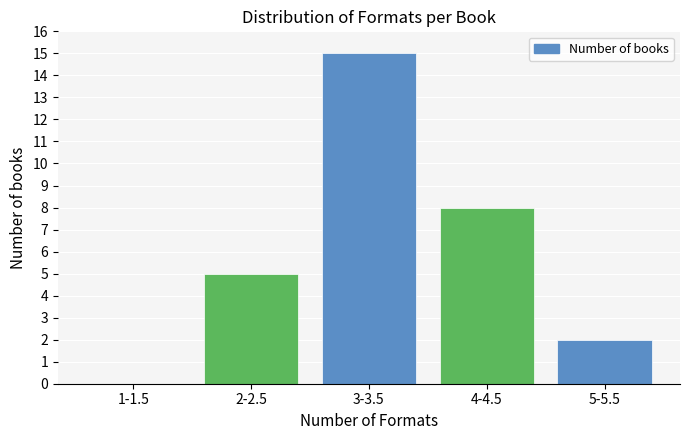

Reading left to right, list all the values displayed in this chart.

1-1.5=0	2-2.5=5	3-3.5=15	4-4.5=8	5-5.5=2